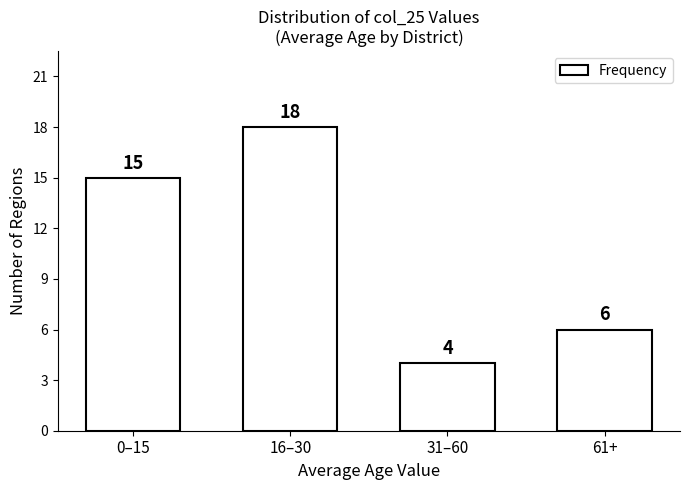

Reading right to left, list all the values displayed in this chart.

61+=6	31–60=4	16–30=18	0–15=15